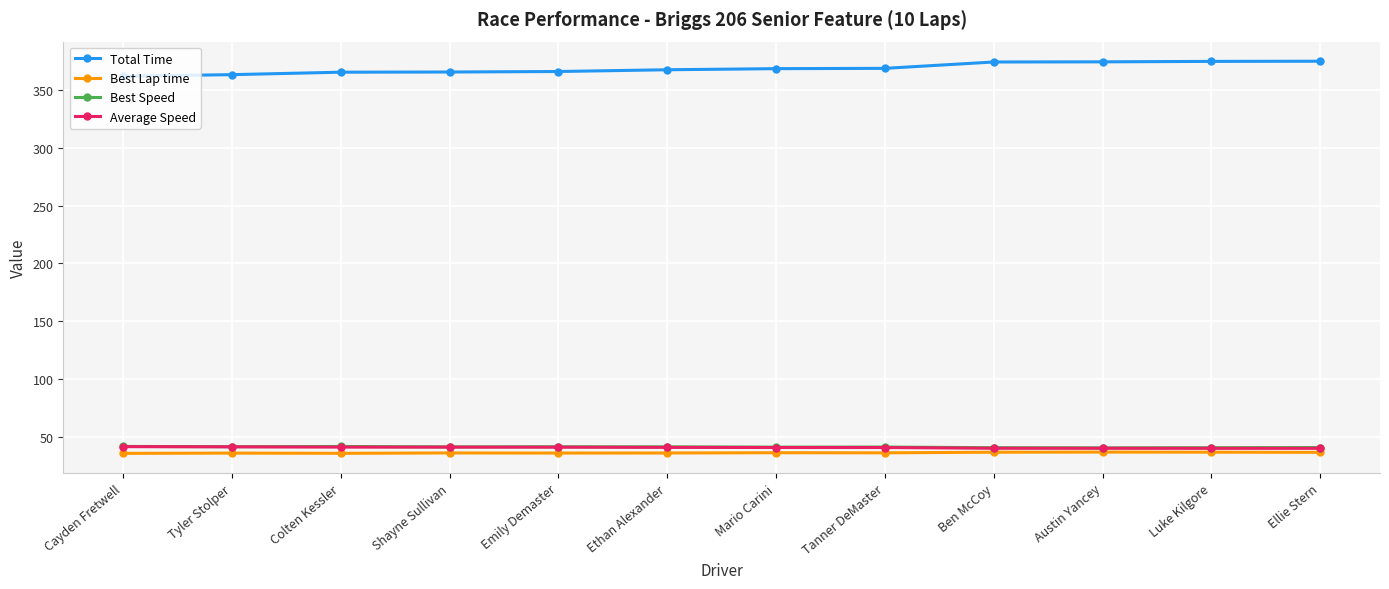

True or false: Total Time and Average Speed cross at least once.

False